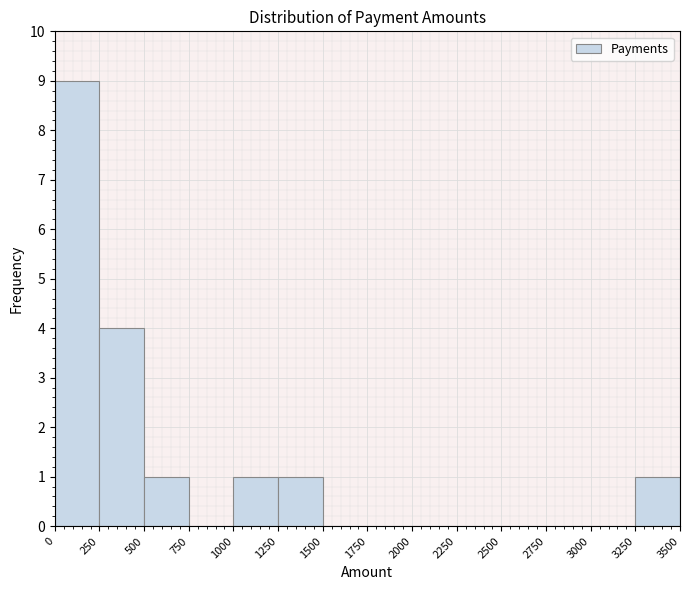

Reading left to right, list every bar in this chart as the range it spans on the x-axis followed by its height. The values are not printed on the chart, so give them approximately, as read against the axis.

0 to 250: 9
250 to 500: 4
500 to 750: 1
750 to 1000: 0
1000 to 1250: 1
1250 to 1500: 1
1500 to 1750: 0
1750 to 2000: 0
2000 to 2250: 0
2250 to 2500: 0
2500 to 2750: 0
2750 to 3000: 0
3000 to 3250: 0
3250 to 3500: 1